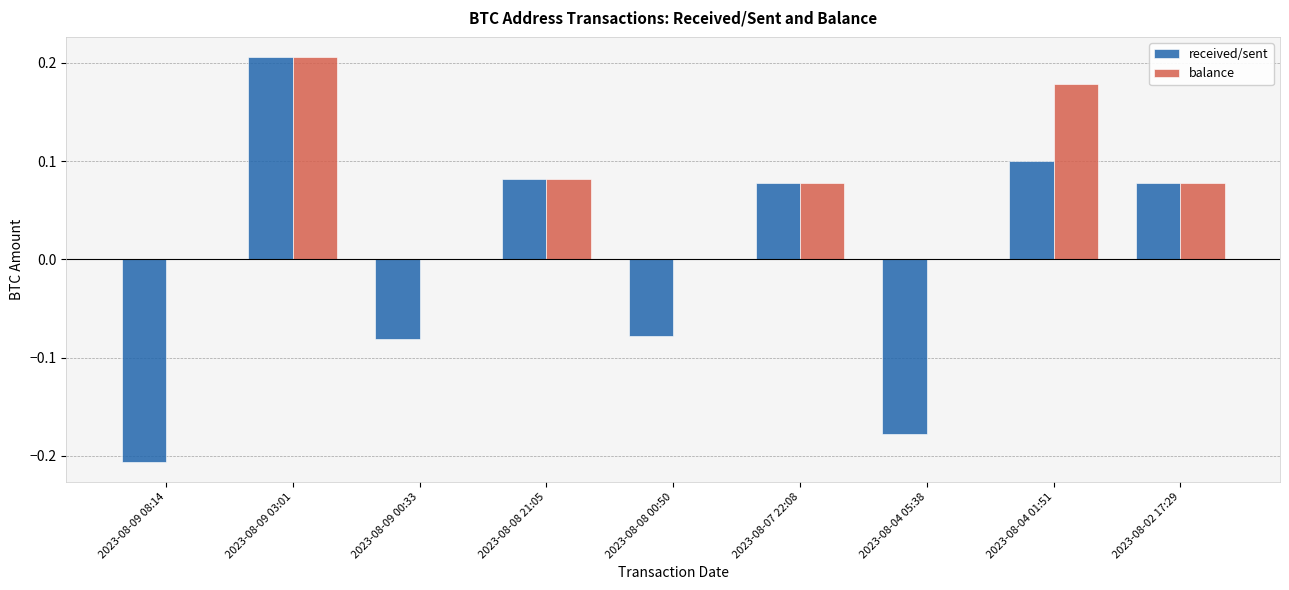

At which category does the chart reach its peak across all series?

2023-08-09 03:01